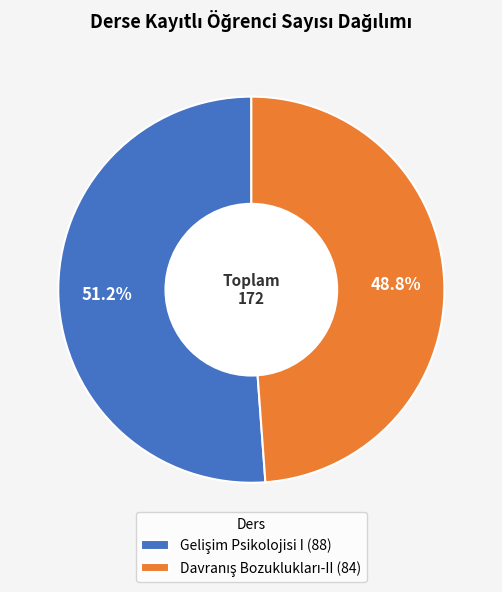

Does any single category account for the majority?

Yes